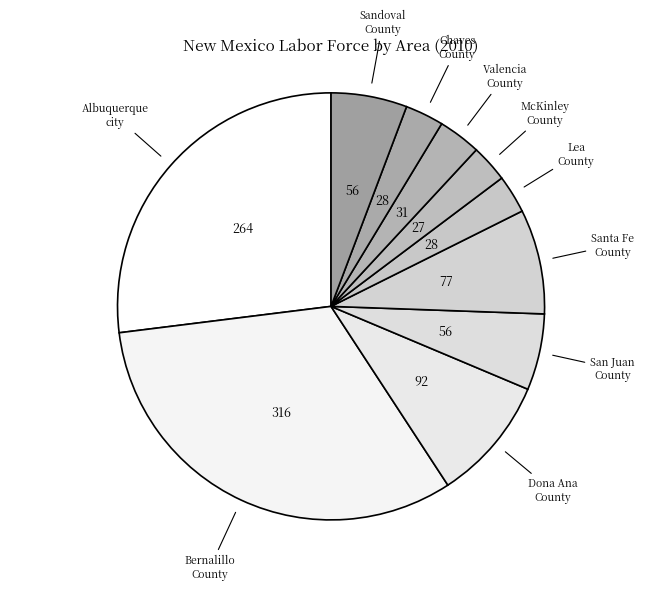

Does San Juan County represent more than half of the total?

No